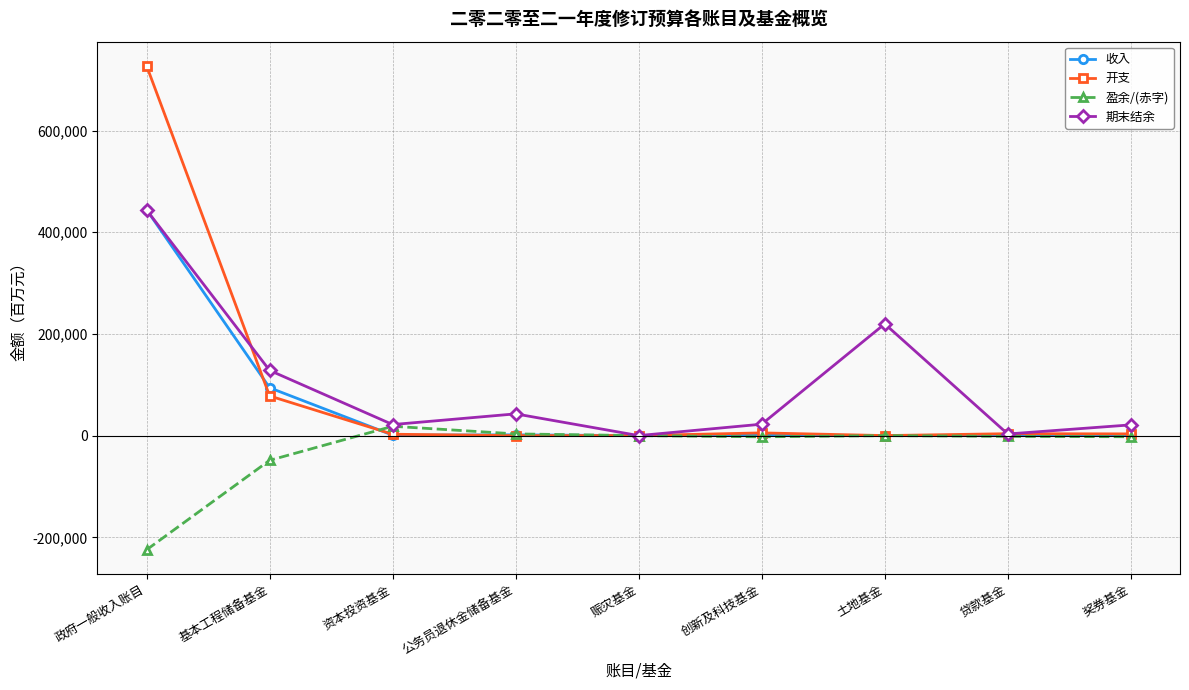

Count the number of data series in this chart.

4